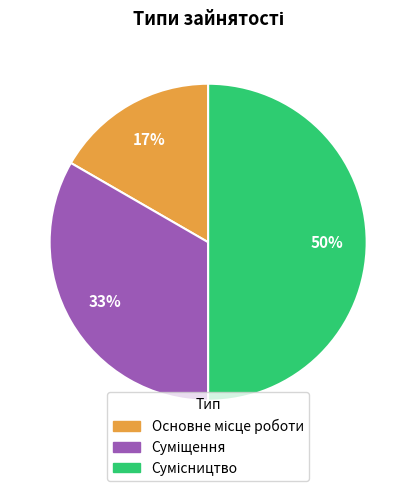

To the nearest percent, what is the average slice percentage?

33%